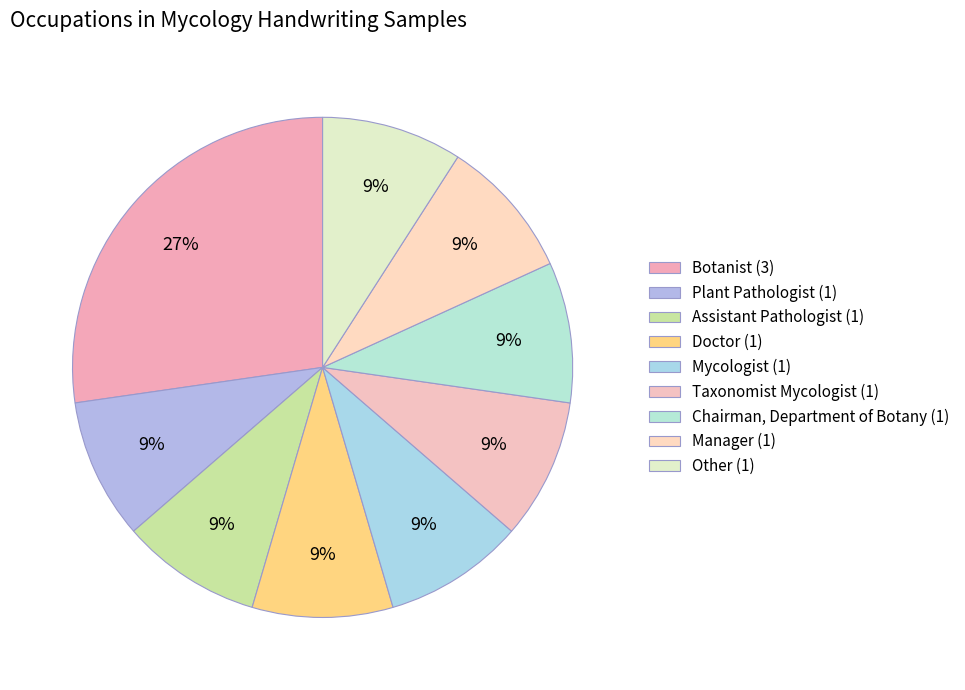

Does Plant Pathologist account for over 50% of the chart?

No